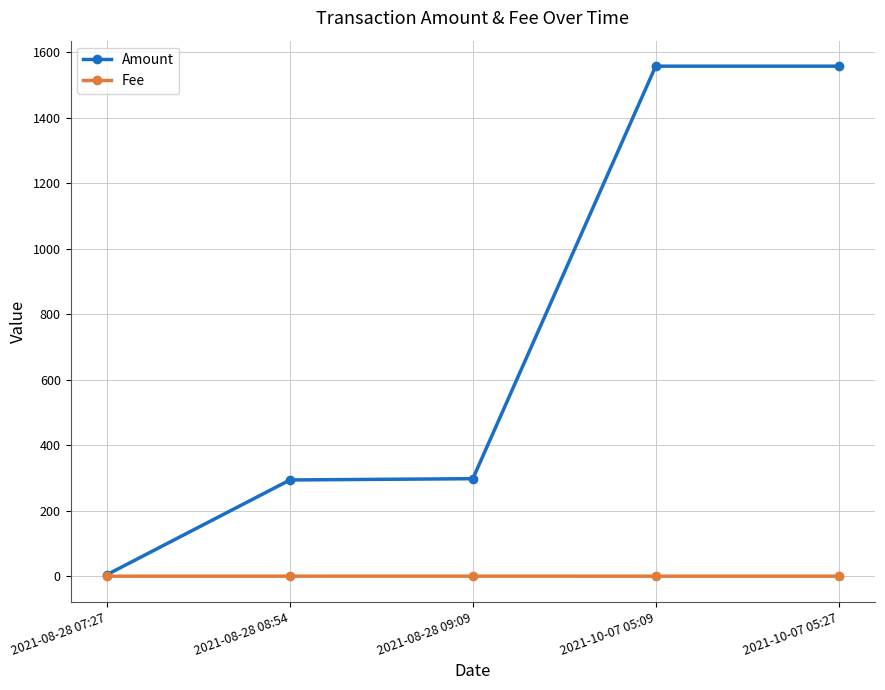

What is the label of the 5th point from the right?

2021-08-28 07:27